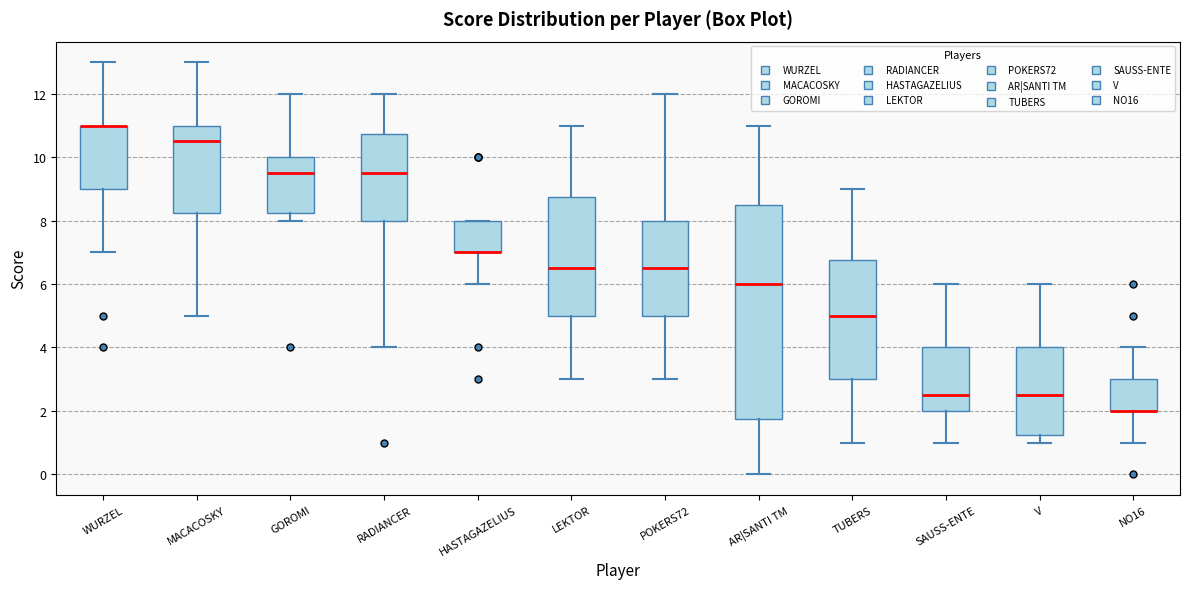

Reading left to right, transcribe this box plot: for each box, give where its median line is, the range the box spans, and where its two whiskers end, as read against the y-axis. The values are not printed on the chart, so give them approximately, as read against the axis.

WURZEL: median 11.0 (drawn on the box's upper edge), box 9.0 to 11.0, whiskers 7.0 to 13.0
MACACOSKY: median 10.6, box 8.2 to 11.0, whiskers 5.0 to 13.0
GOROMI: median 9.6, box 8.2 to 10.0, whiskers 8.0 to 12.0
RADIANCER: median 9.6, box 8.0 to 10.8, whiskers 4.0 to 12.0
HASTAGAZELIUS: median 7.0 (drawn on the box's lower edge), box 7.0 to 8.0, whiskers 6.0 to 8.0
LEKTOR: median 6.6, box 5.0 to 8.8, whiskers 3.0 to 11.0
POKERS72: median 6.6, box 5.0 to 8.0, whiskers 3.0 to 12.0
AR|SANTI TM: median 6.0, box 1.8 to 8.6, whiskers 0.0 to 11.0
TUBERS: median 5.0, box 3.0 to 6.8, whiskers 1.0 to 9.0
SAUSS-ENTE: median 2.6, box 2.0 to 4.0, whiskers 1.0 to 6.0
V: median 2.6, box 1.2 to 4.0, whiskers 1.0 to 6.0
NO16: median 2.0 (drawn on the box's lower edge), box 2.0 to 3.0, whiskers 1.0 to 4.0